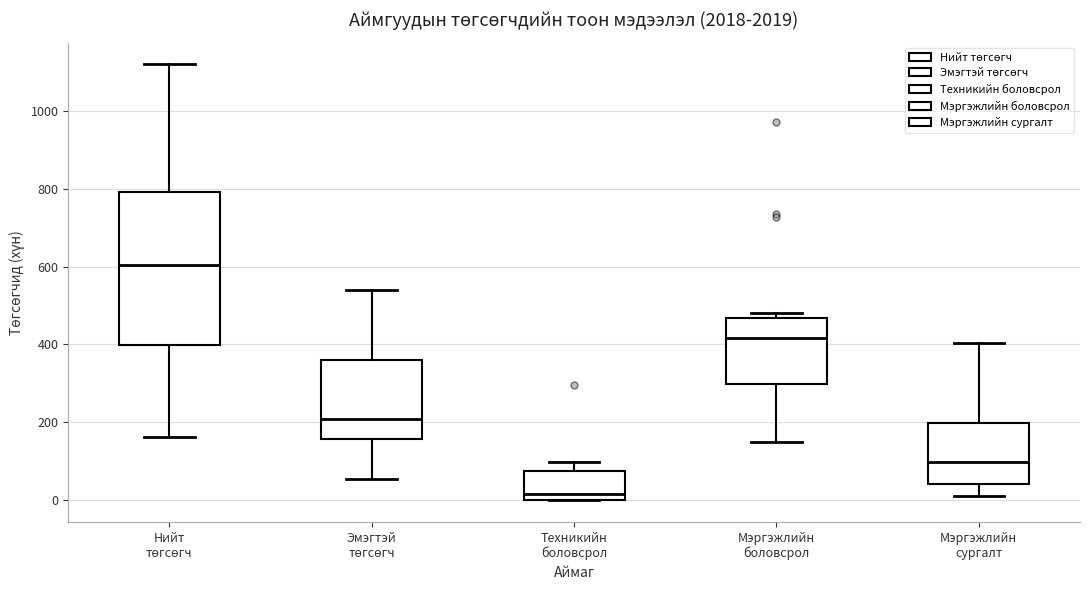

Where does the median line of the box for Мэргэжлийн боловсрол sit on the y-axis? The values are not printed on the chart, so give them approximately, as read against the axis.

420